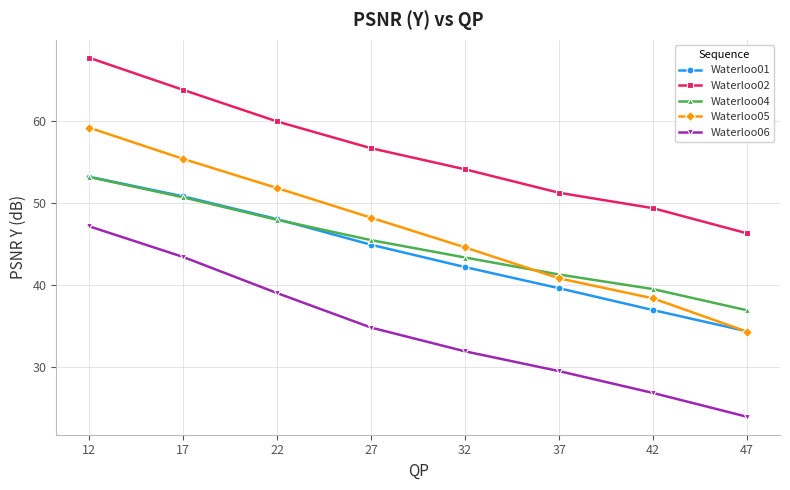

After their last crossing, which series has the higher values: Waterloo04 or Waterloo01?

Waterloo04